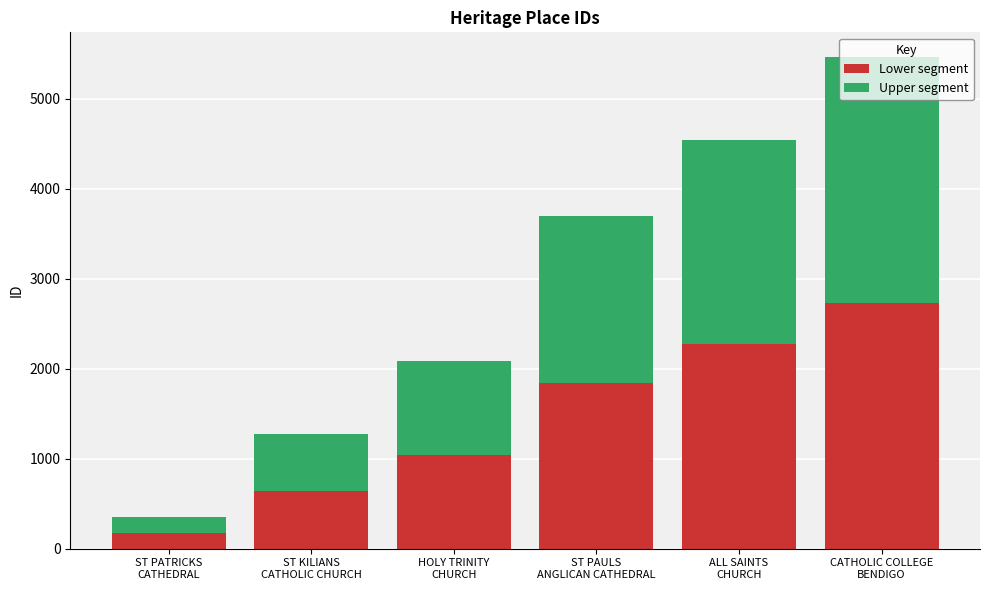

What is the average value of the Lower segment series?

1452